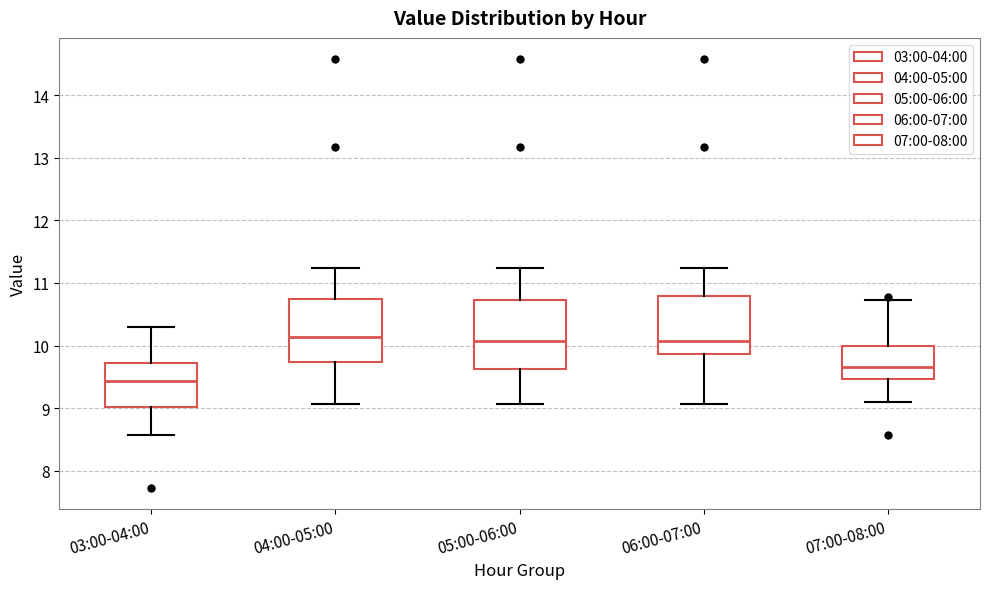

Where does the upper whisker of the box for 05:00-06:00 end on the y-axis? The values are not printed on the chart, so give them approximately, as read against the axis.

11.2